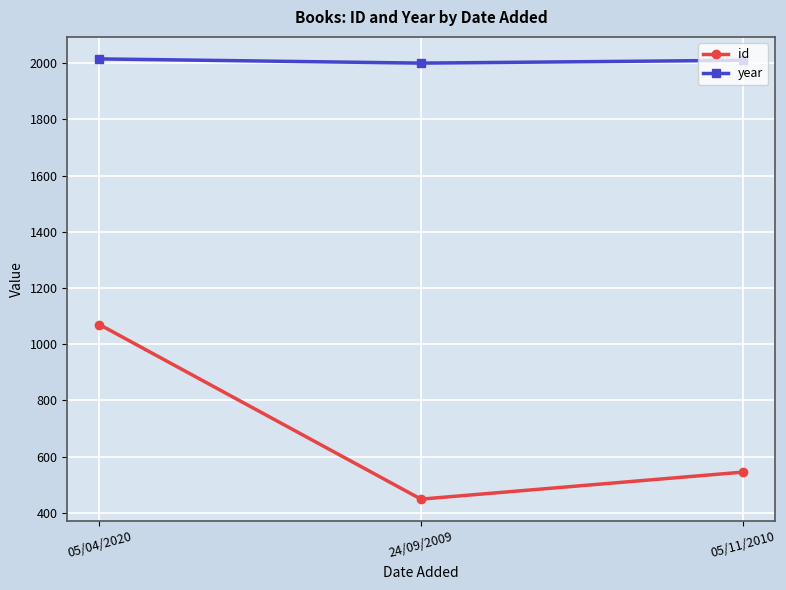

Where is id nearest to the value 759?

05/11/2010